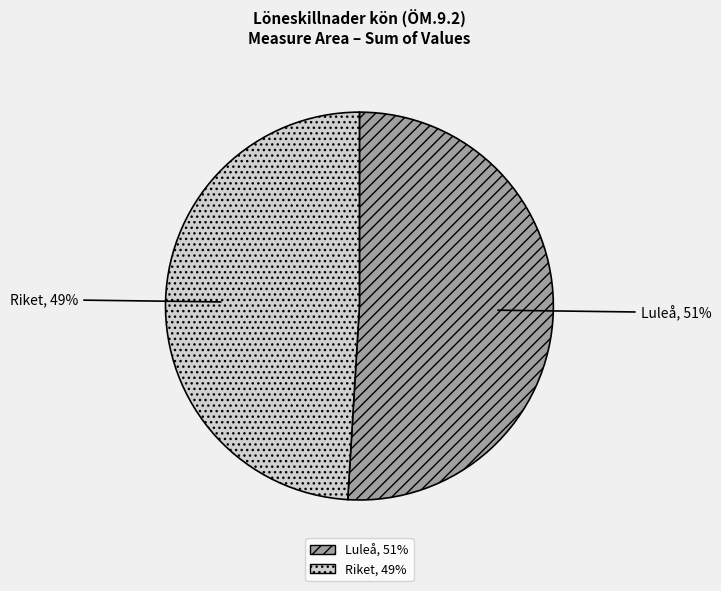

How many segments does this pie chart have?

2